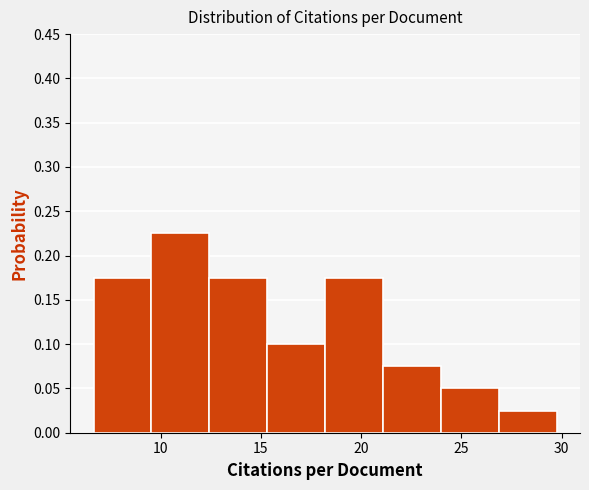

Over which range of the x-axis is the bar tallest?

9.5 to 12.5